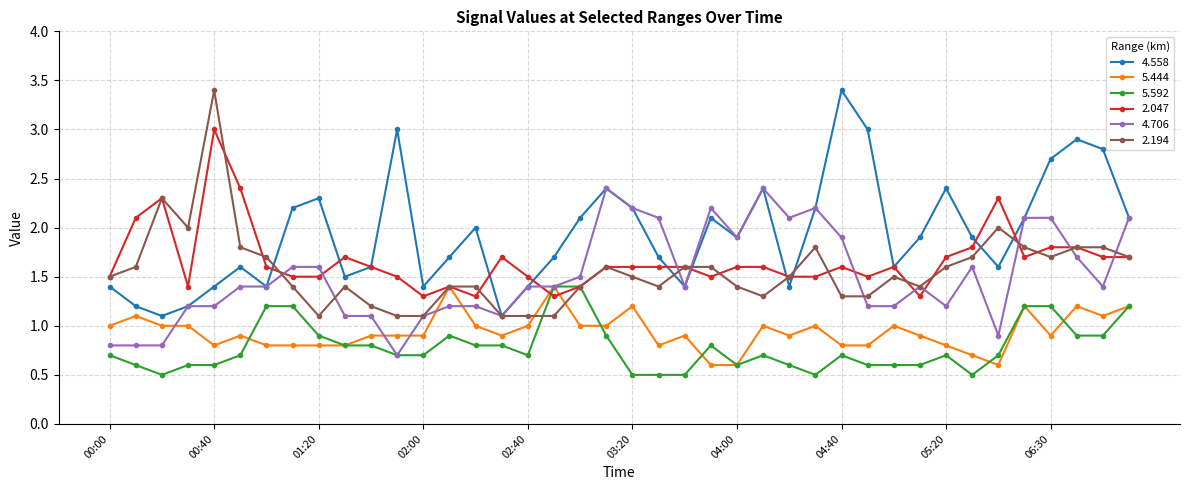

True or false: 5.444 and 4.558 cross at least once.

False